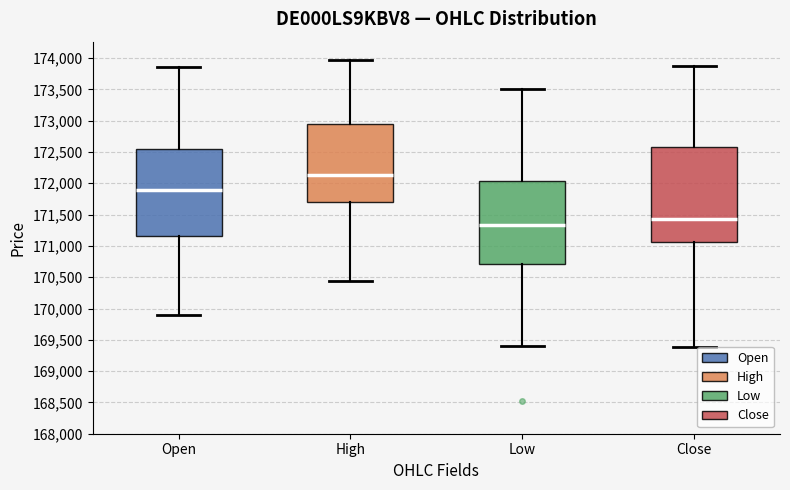

Reading left to right, transcribe this box plot: for each box, give where its median line is, the range the box spans, and where its two whiskers end, as read against the y-axis. The values are not printed on the chart, so give them approximately, as read against the axis.

Open: median 171900, box 171150 to 172550, whiskers 169900 to 173850
High: median 172150, box 171700 to 172950, whiskers 170450 to 173950
Low: median 171350, box 170700 to 172050, whiskers 169400 to 173500
Close: median 171450, box 171050 to 172600, whiskers 169400 to 173850